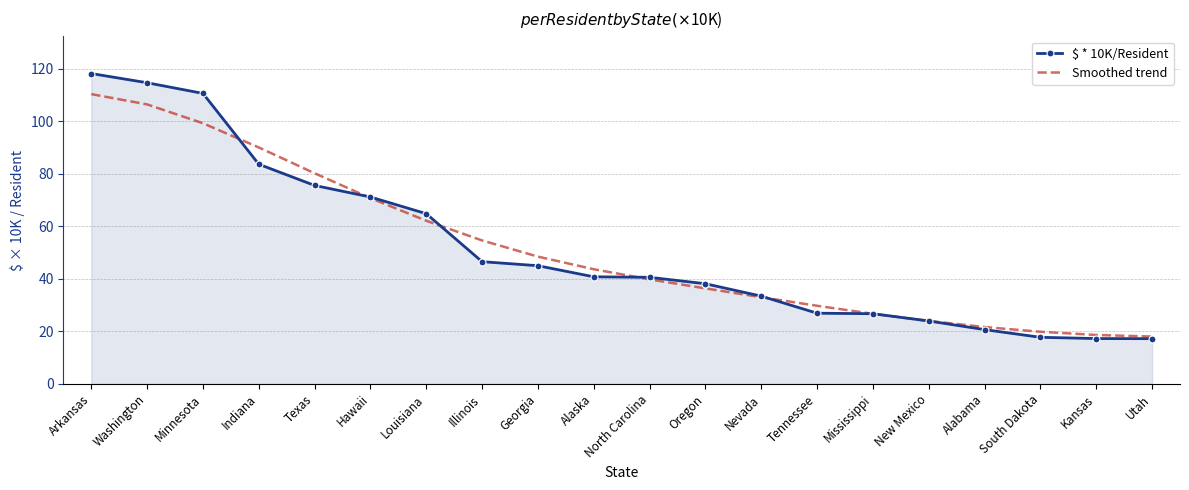

At which label does $ * 10K/Resident reach its peak?

Arkansas